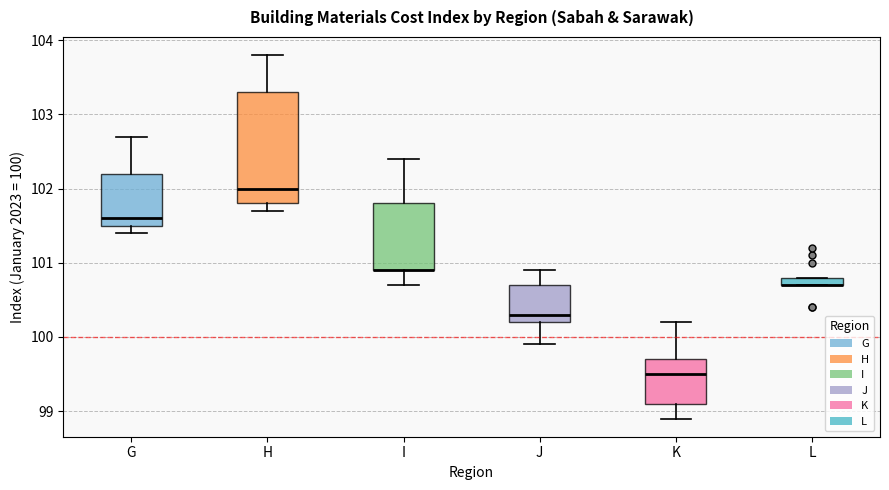

Comparing the boxes themselves (not the whiskers), which one is the tallest?

H